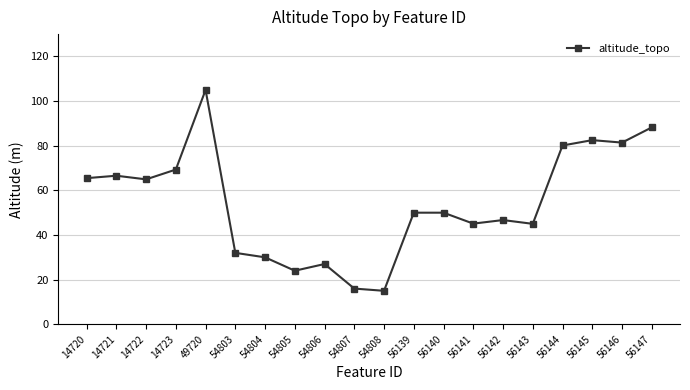

True or false: there are more than 2 points higher than both neighbors.

True